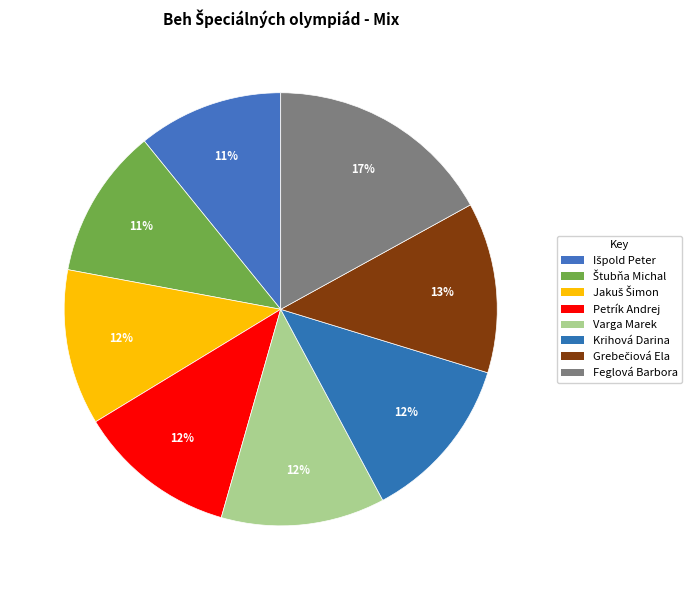

What is the smallest slice in the pie chart?

Išpold Peter